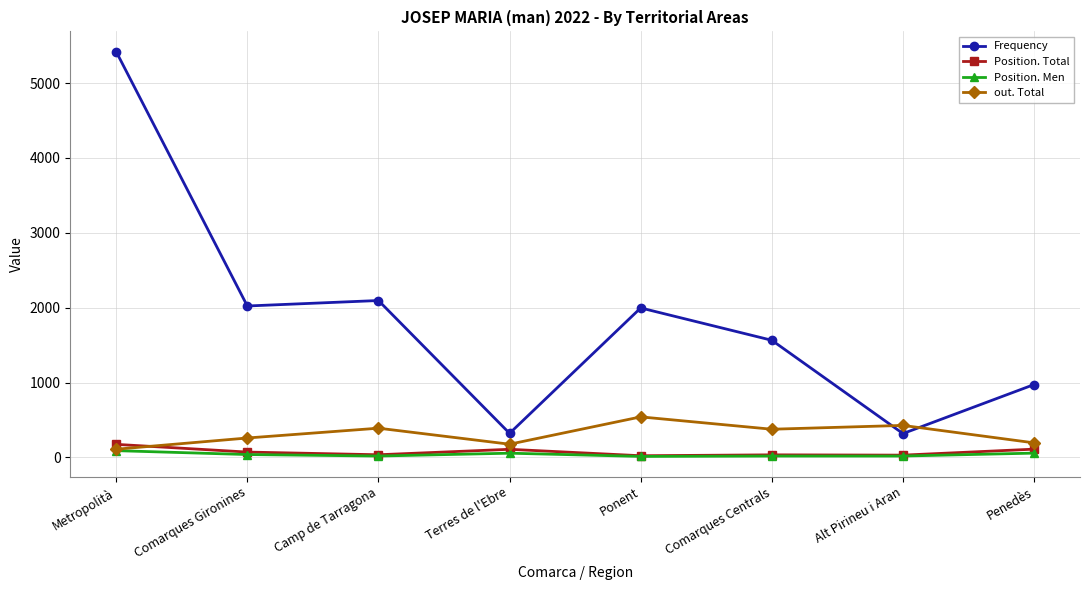

How many values in the Position. Men series are below 39?

4